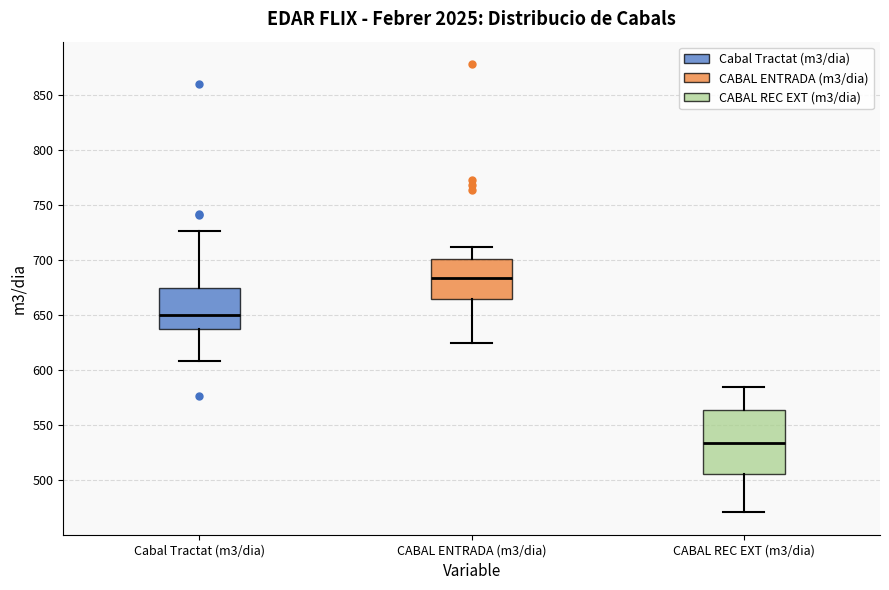

Which box's median line is the lowest?

CABAL REC EXT (m3/dia)